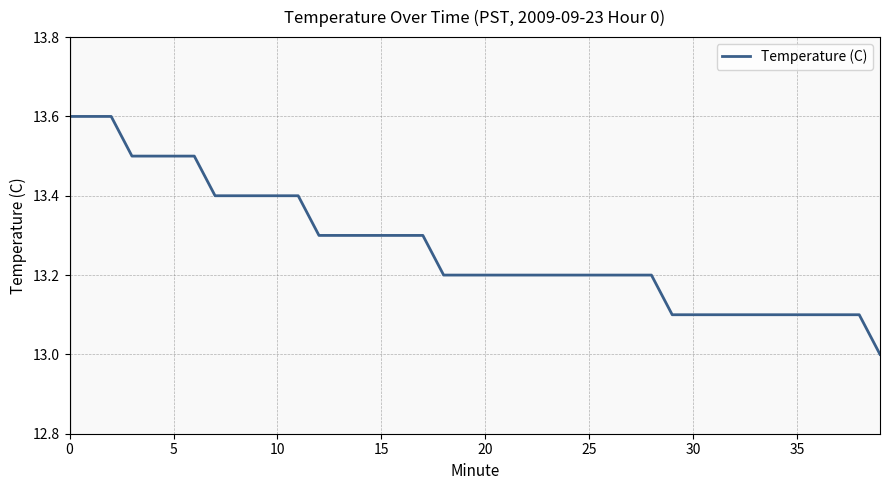

What is the difference between the maximum and minimum values?

0.6